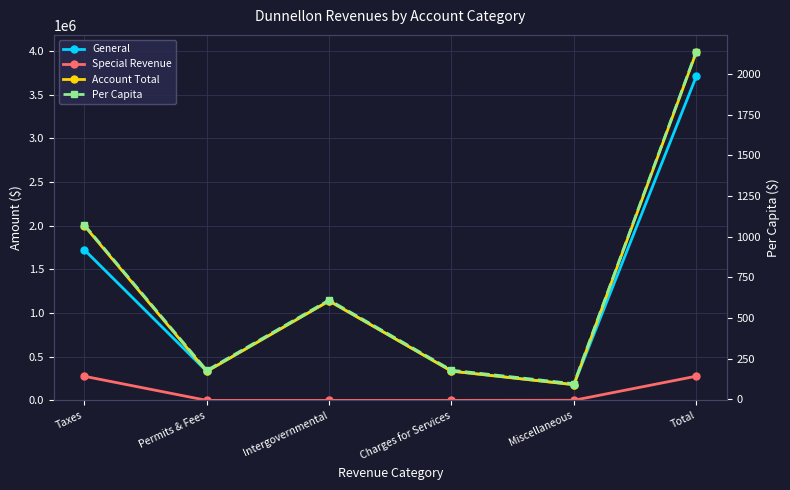

What is the label of the 4th point from the right?

Intergovernmental